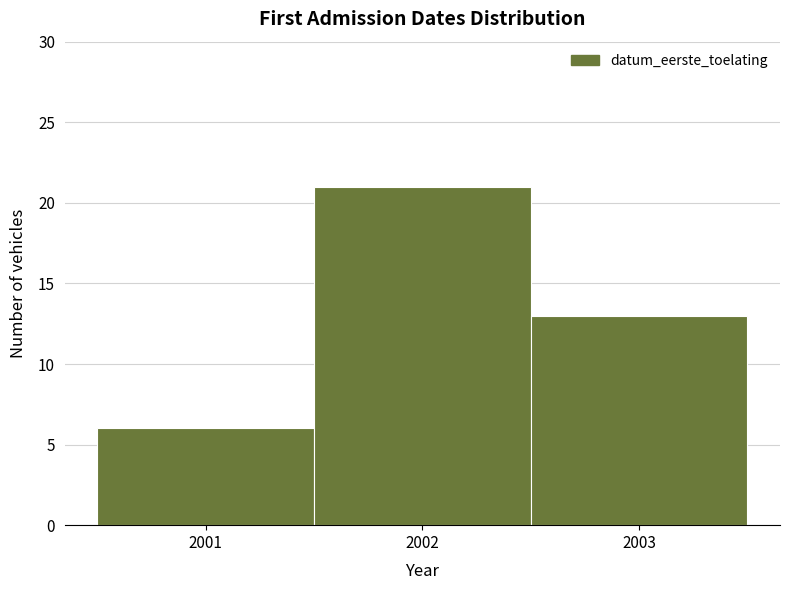

Reading left to right, list every bar in this chart as the range it spans on the x-axis followed by its height. The values are not printed on the chart, so give them approximately, as read against the axis.

2000.5 to 2001.5: 6
2001.5 to 2002.5: 21
2002.5 to 2003.5: 13